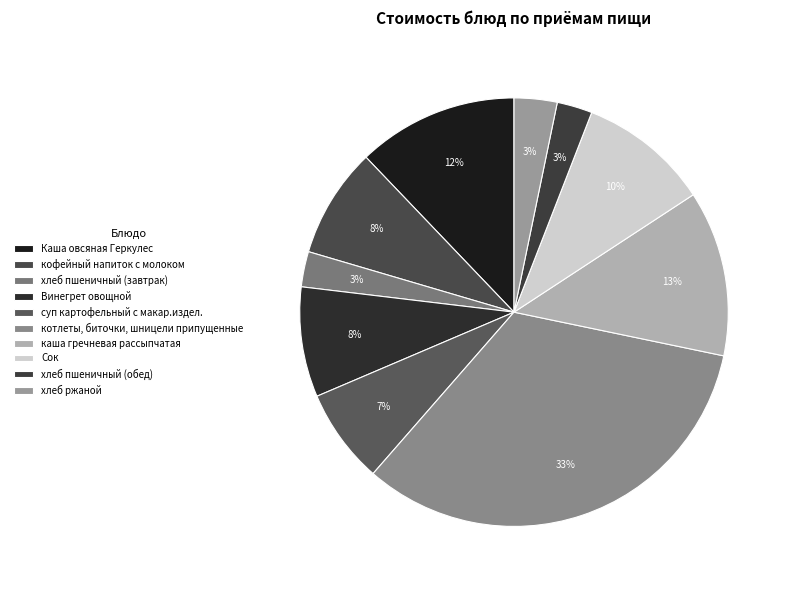

How much of the chart is everything except Винегрет овощной?

91.7%